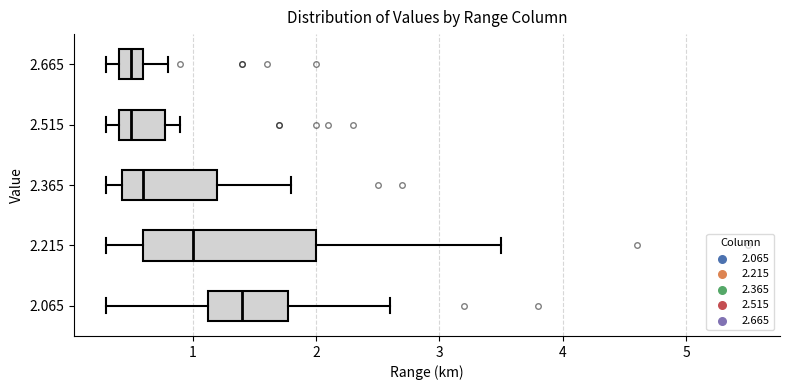

Reading bottom to top, transcribe this box plot: for each box, give where its median line is, the range the box spans, and where its two whiskers end, as read against the x-axis. The values are not printed on the chart, so give them approximately, as read against the axis.

2.065: median 1.4, box 1.1 to 1.8, whiskers 0.3 to 2.6
2.215: median 1.0, box 0.6 to 2.0, whiskers 0.3 to 3.5
2.365: median 0.6, box 0.4 to 1.2, whiskers 0.3 to 1.8
2.515: median 0.5, box 0.4 to 0.8, whiskers 0.3 to 0.9
2.665: median 0.5, box 0.4 to 0.6, whiskers 0.3 to 0.8